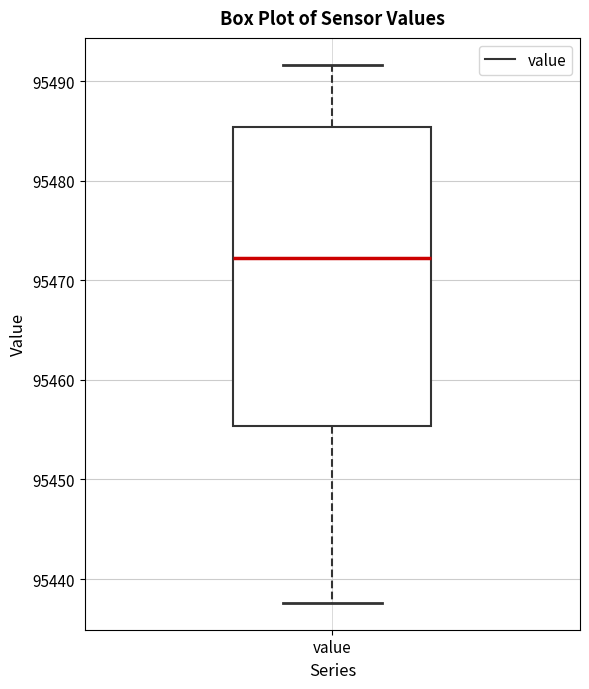

Where does the lower whisker of the box for value end on the y-axis? The values are not printed on the chart, so give them approximately, as read against the axis.

95438